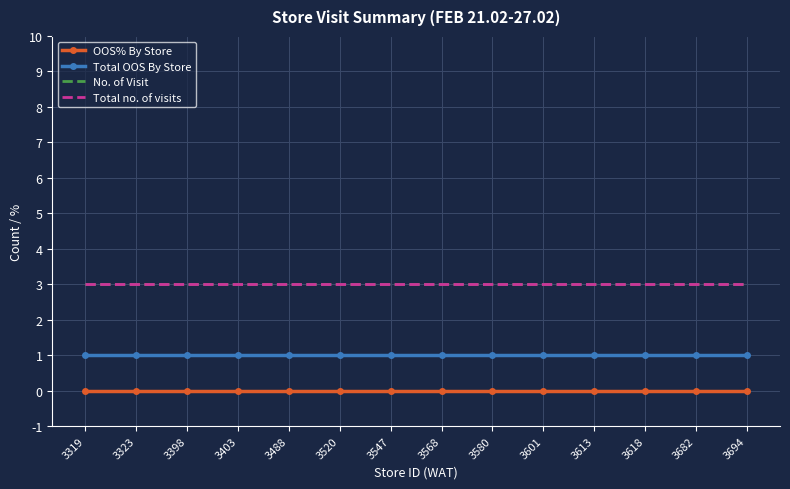

True or false: OOS% By Store and Total OOS By Store intersect in this chart.

False